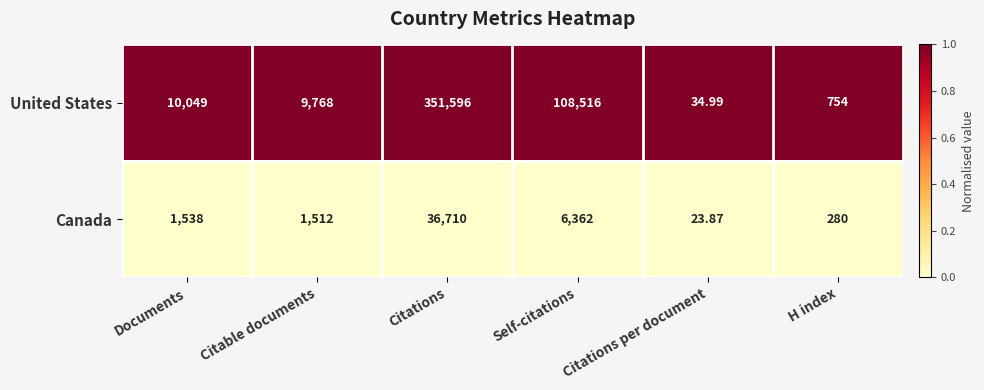

At which category is the sum across all series the highest?

Citations